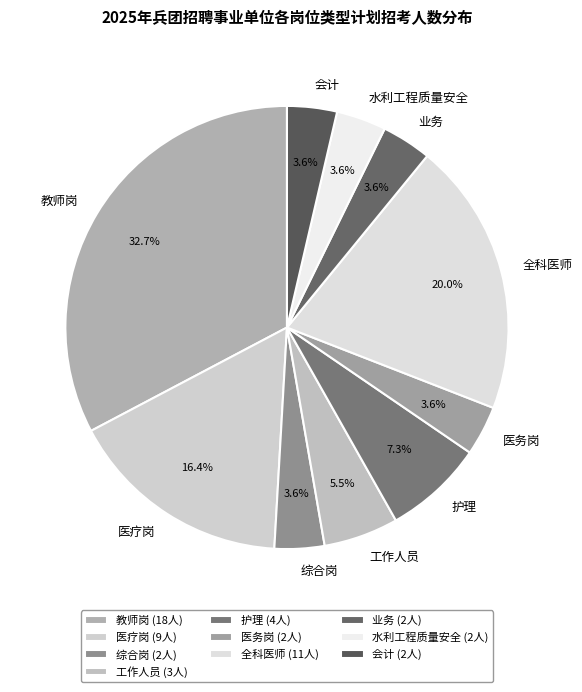

The 全科医师 slice represents 20% of the pie. True or false?

True